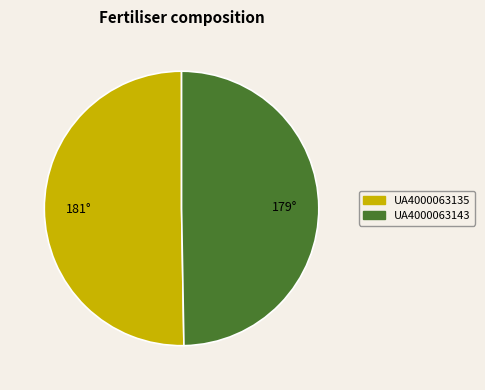

Does any single category account for the majority?

Yes